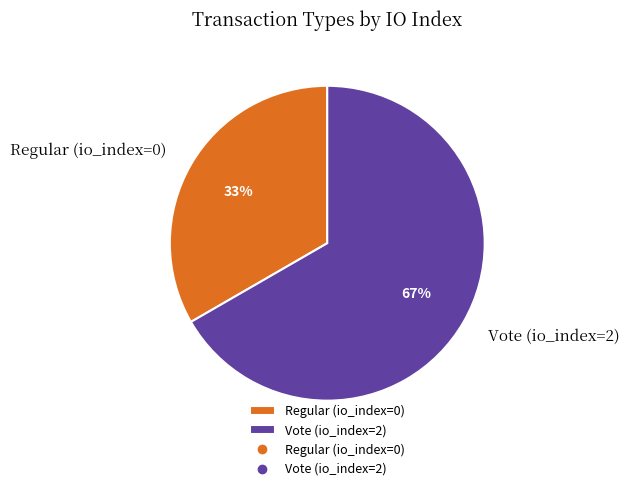

Which has a higher value, Vote (io_index=2) or Regular (io_index=0)?

Vote (io_index=2)